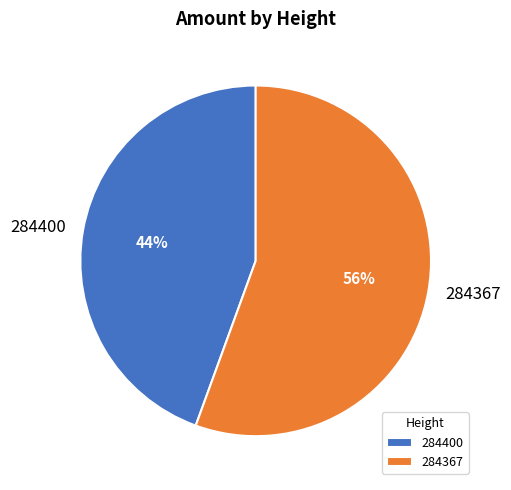

Is the sum of 284400 and 284367 greater than half?

Yes